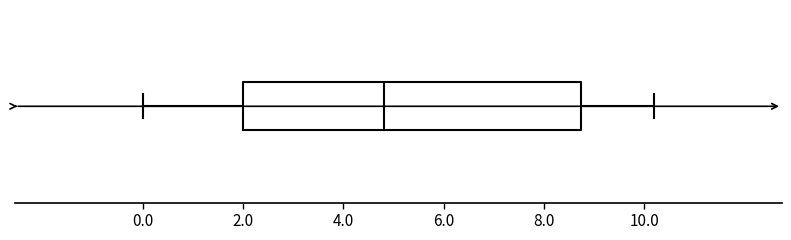

Transcribe this box plot: give where the median line is, the range the box spans, and where the two whiskers end, as read against the x-axis. The values are not printed on the chart, so give them approximately, as read against the axis.

median 4.8, box 2.0 to 8.8, whiskers 0.0 to 10.2